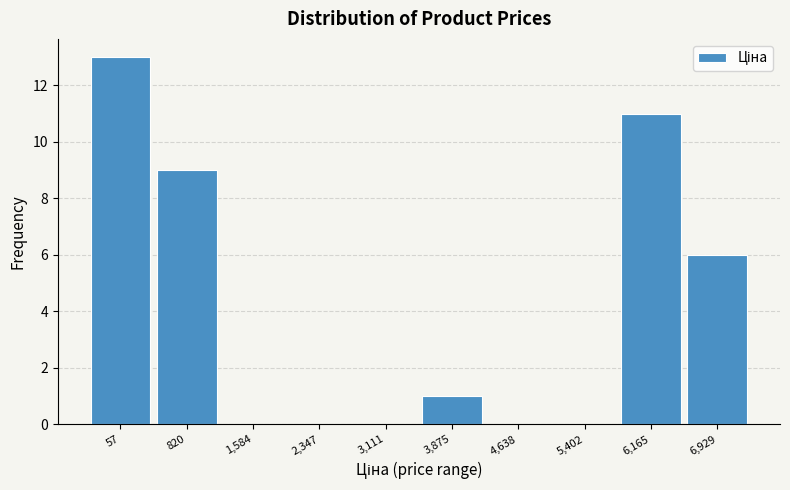

Reading right to left, list all the values displayed in this chart.

6,929=6	6,165=11	5,402=0	4,638=0	3,875=1	3,111=0	2,347=0	1,584=0	820=9	57=13